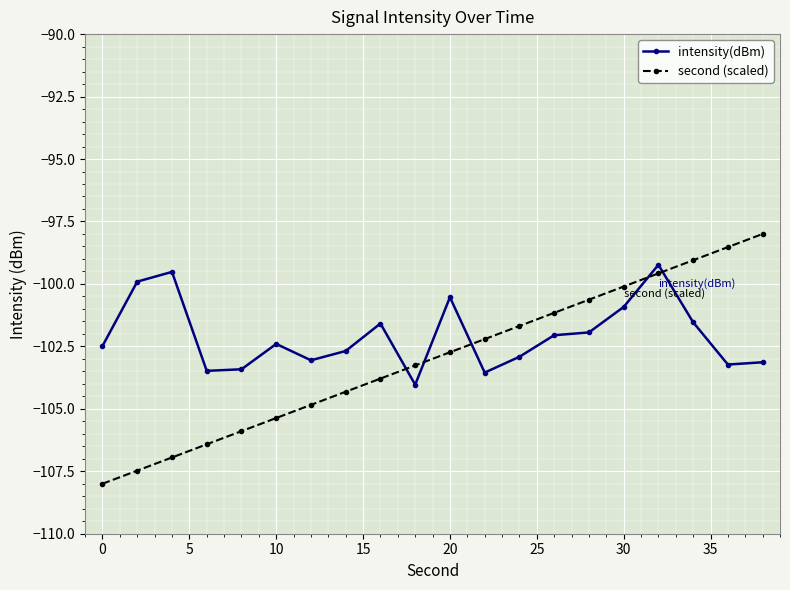

True or false: intensity(dBm) has more than 2 interior local peaks.

True